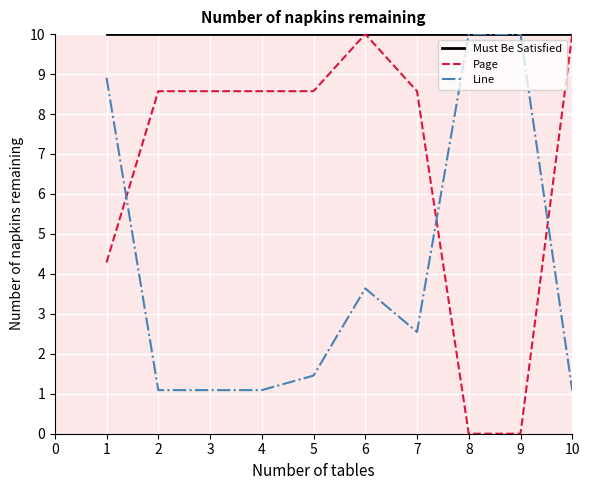

What is the sum of all Line values?

94.2